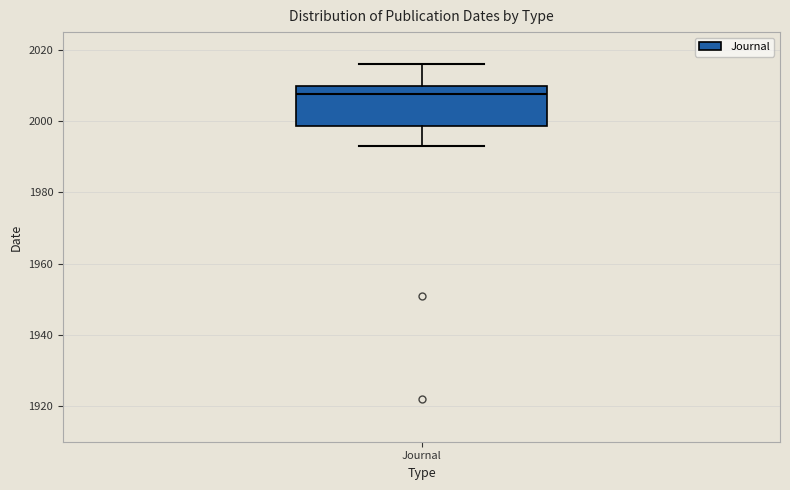

Where is the upper edge of the box for Journal on the y-axis? The values are not printed on the chart, so give them approximately, as read against the axis.

2010